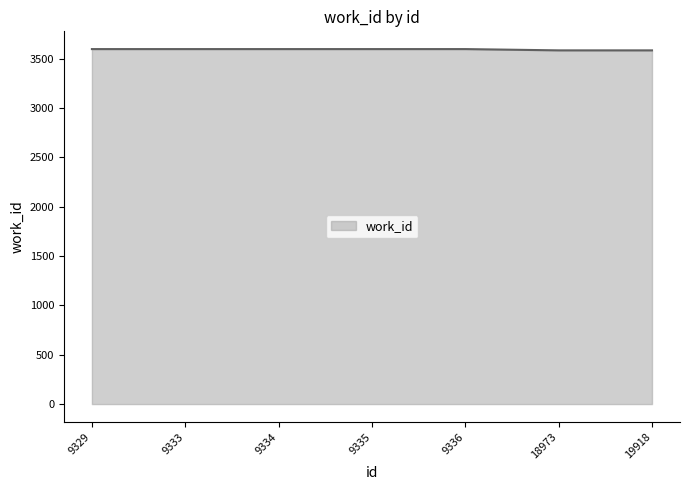

Does the chart have visible grid lines?

No